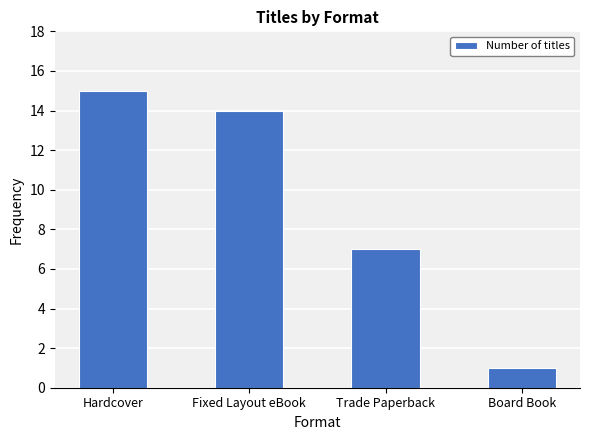

Reading right to left, what are all the values shown in this chart?

1	7	14	15